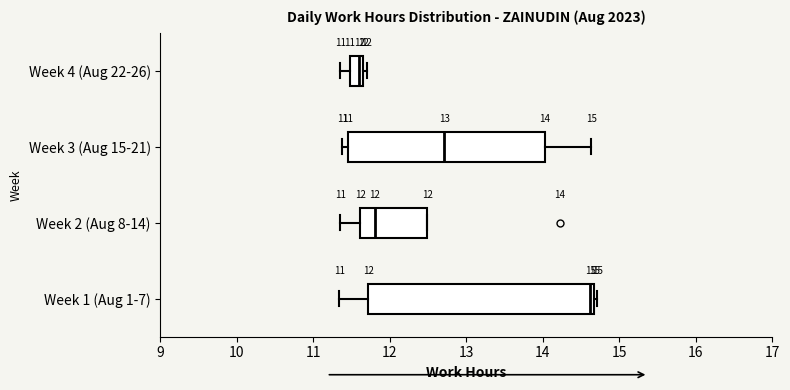

Comparing the boxes themselves (not the whiskers), which one is the widest?

Week 1 (Aug 1-7)